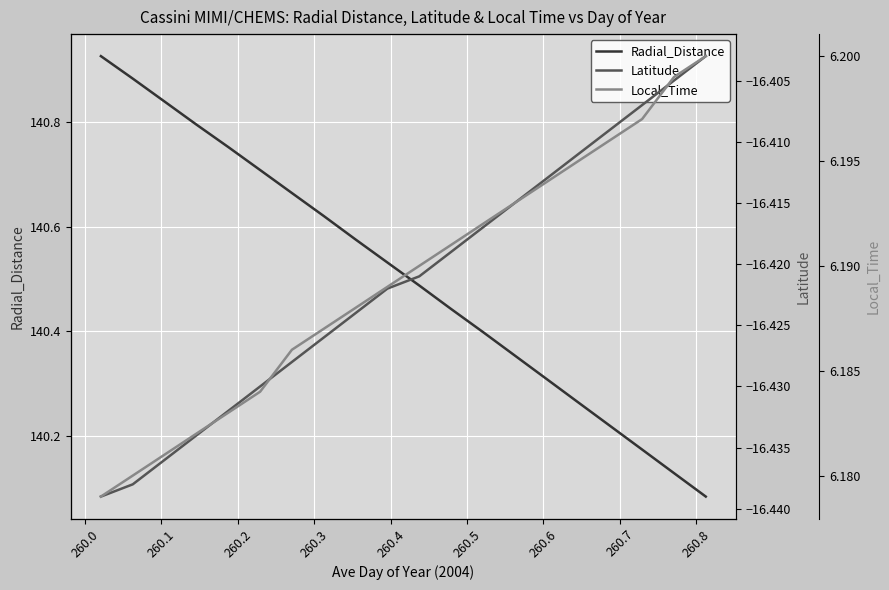

What is the total value across all series at 260.2?

130.5